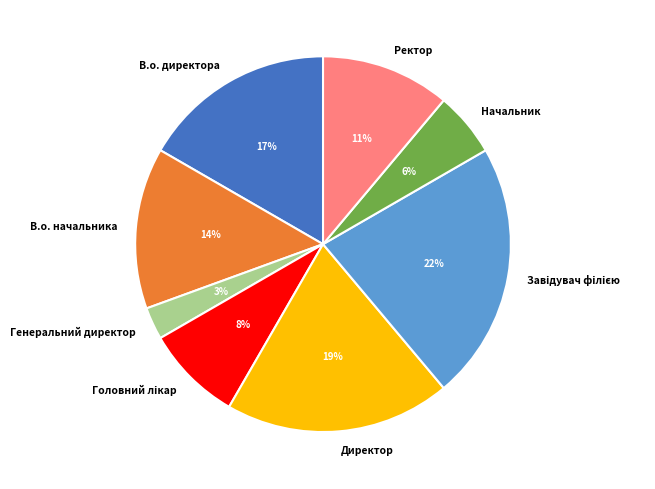

To the nearest percent, what portion does Начальник represent?

6%